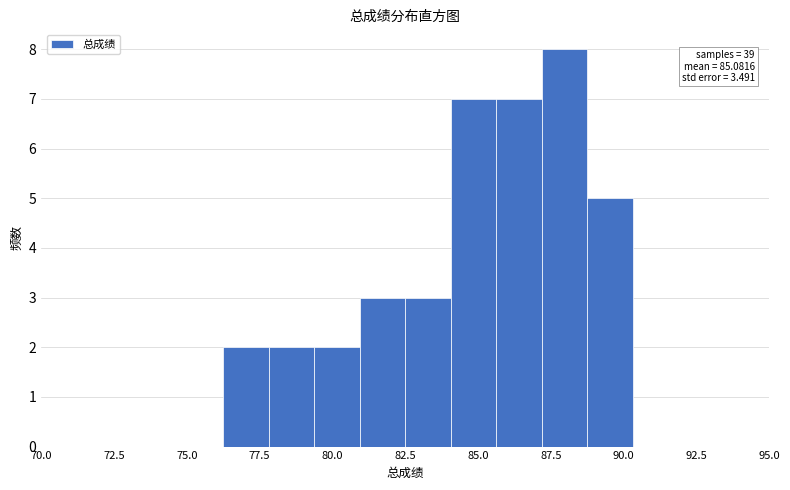

Read against the x-axis, roughly where is the centre of the tallest bar?

88.0